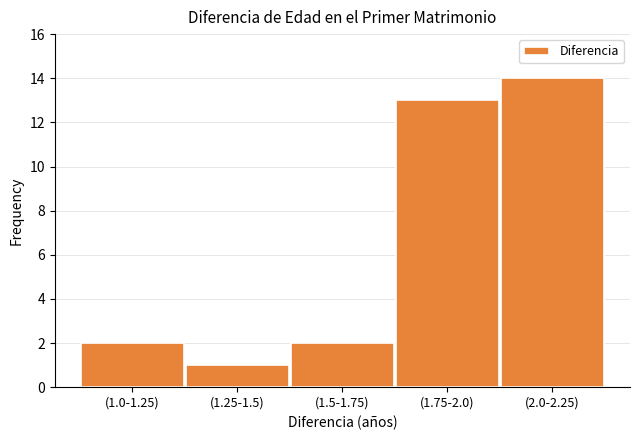

Reading left to right, list all the values displayed in this chart.

(1.0-1.25)=2	(1.25-1.5)=1	(1.5-1.75)=2	(1.75-2.0)=13	(2.0-2.25)=14